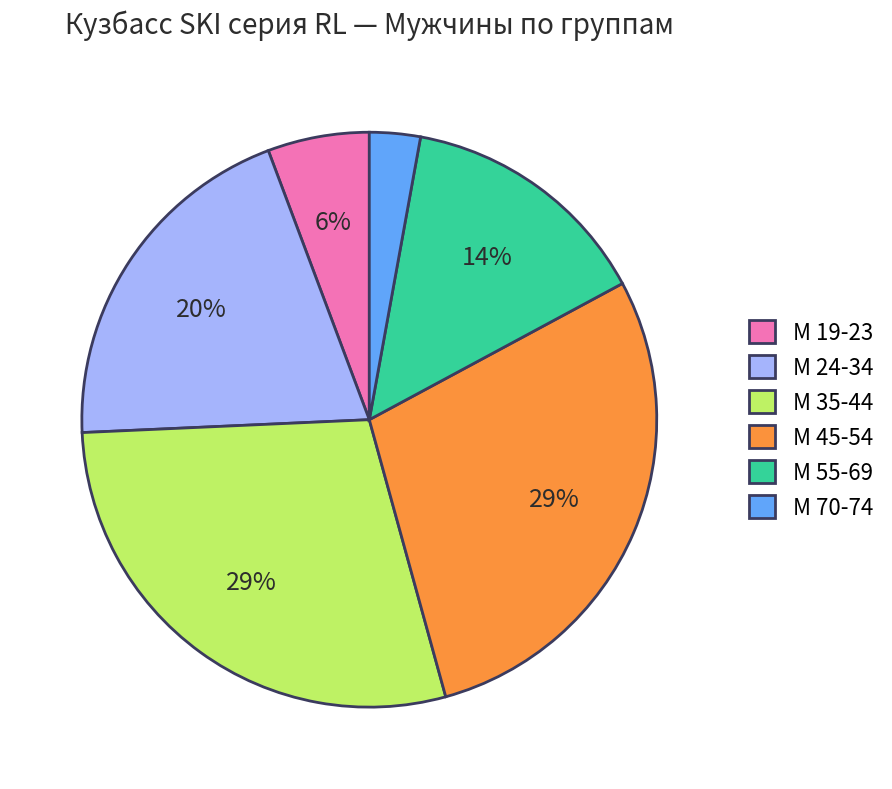

Is the sum of М 24-34 and М 55-69 greater than half?

No